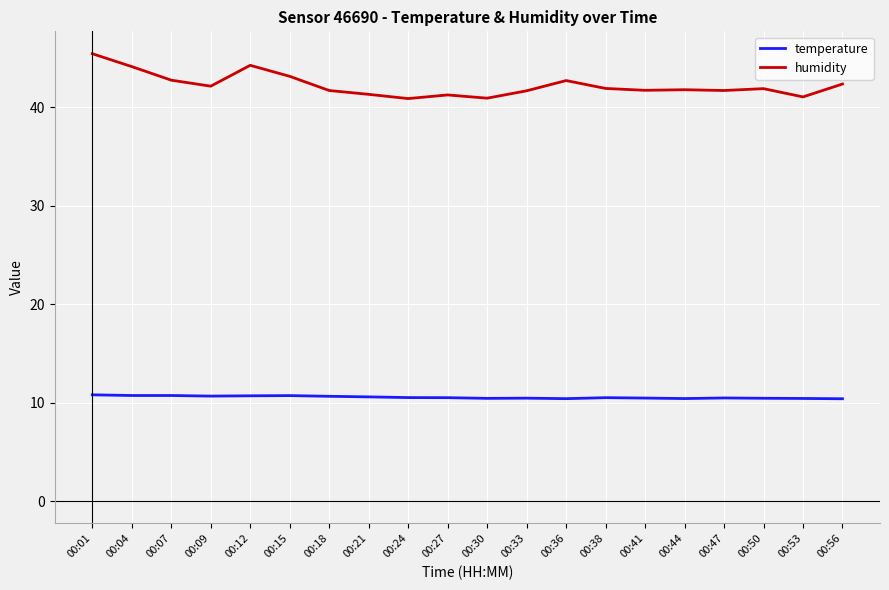

What is the lowest value of the temperature series?

10.4